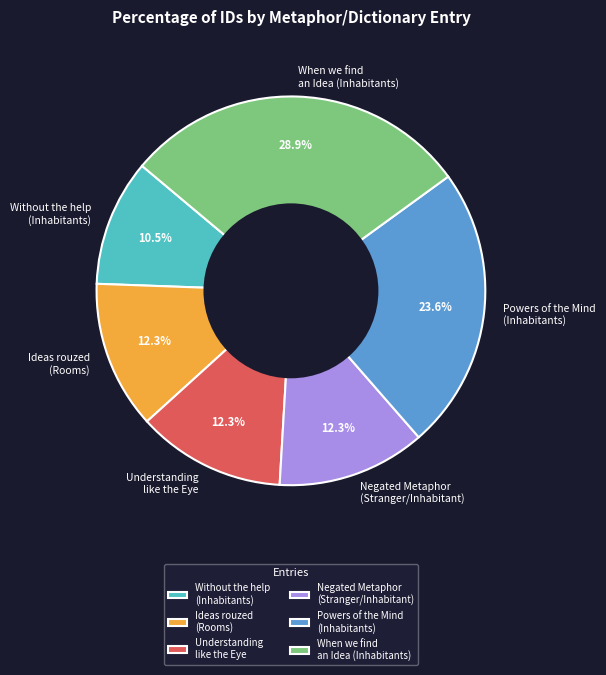

Does Powers of the Mind (Inhabitants) account for over 50% of the chart?

No